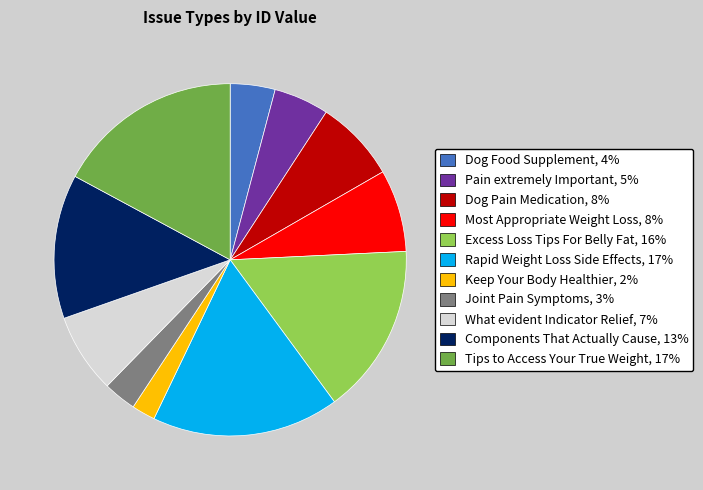

Is it true that Pain extremely Important is 5% of the pie?

True